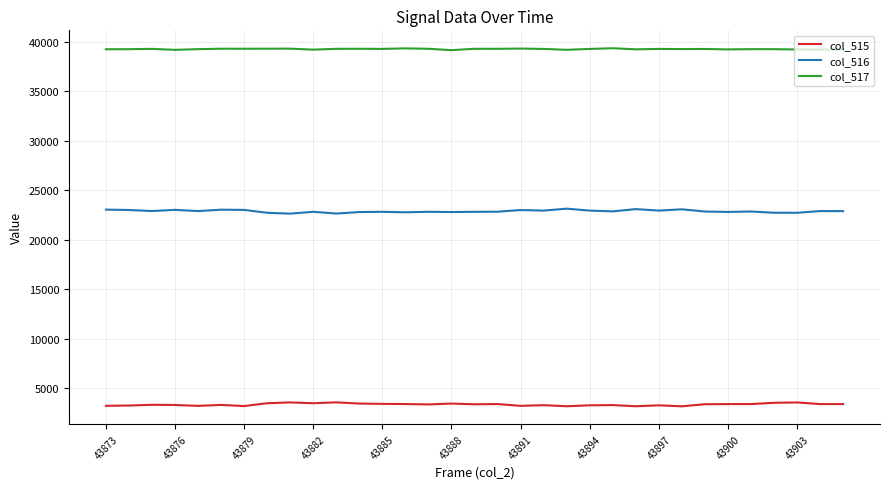

What is the sum of all col_517 values?

1295744